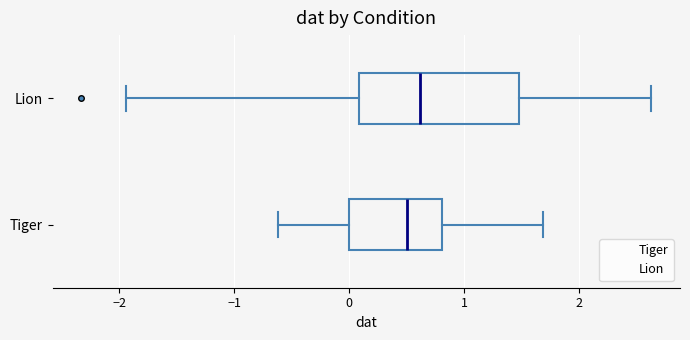

Reading bottom to top, read every box against the x-axis: the position of its median line, the range the box covers, and the ends of its whiskers. The values are not printed on the chart, so give them approximately, as read against the axis.

Tiger: median 0.5, box 0.0 to 0.8, whiskers -0.6 to 1.7
Lion: median 0.6, box 0.1 to 1.5, whiskers -1.9 to 2.6